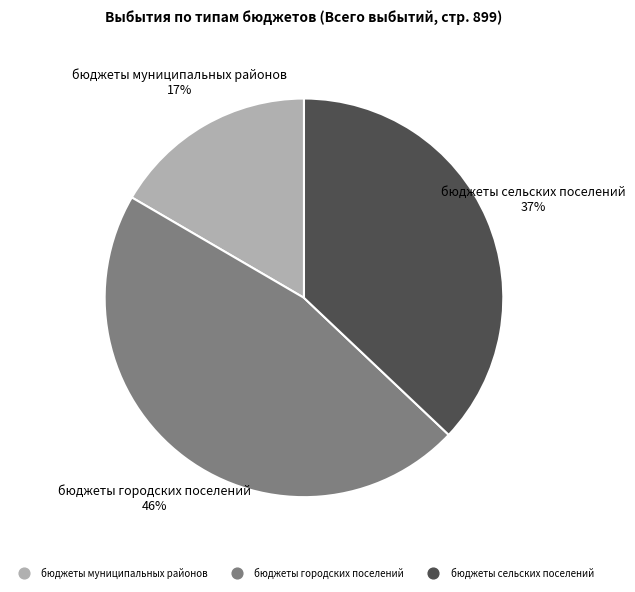

Does бюджеты муниципальных районов account for over 50% of the chart?

No